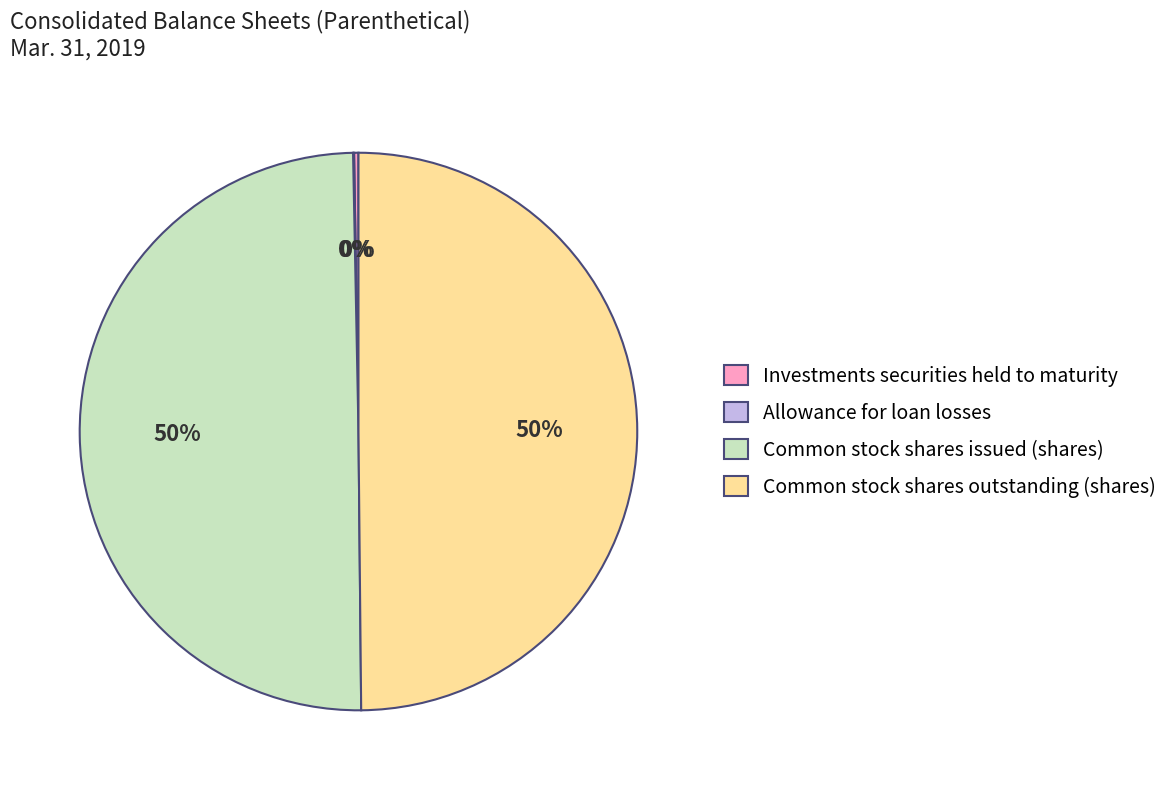

To the nearest percent, what is the average slice percentage?

25%